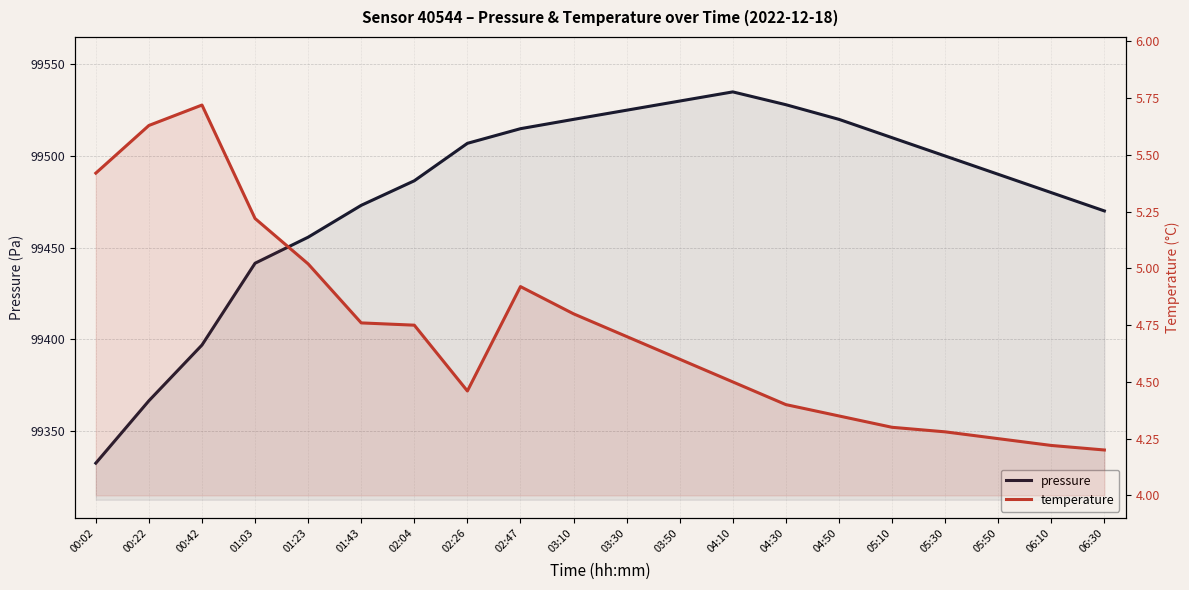

What position from the left is 04:30?

14